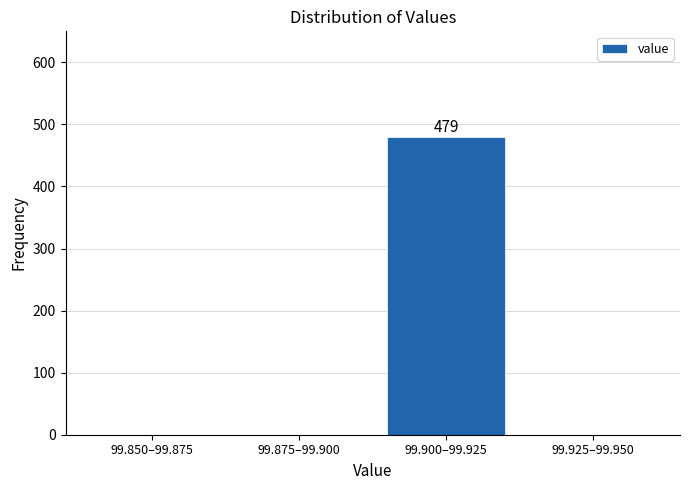

Reading right to left, what are all the values shown in this chart?

99.925–99.950=0	99.900–99.925=479	99.875–99.900=0	99.850–99.875=0